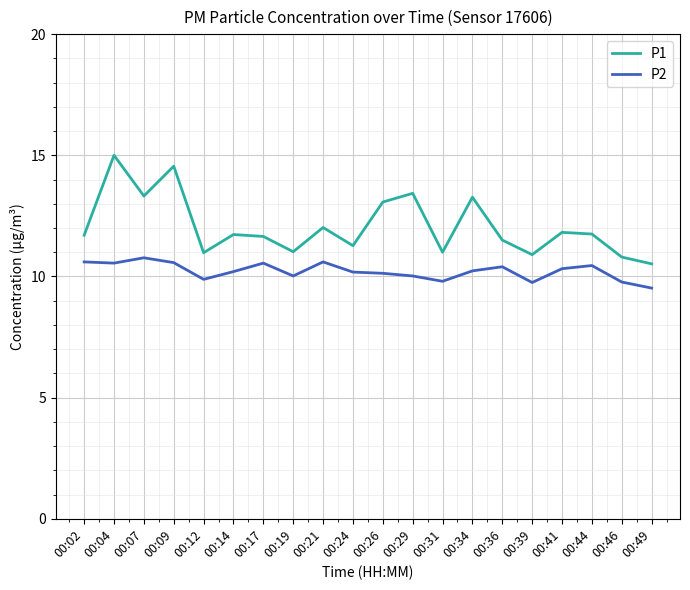

What is the difference between the maximum and minimum values in the P1 series?

4.5